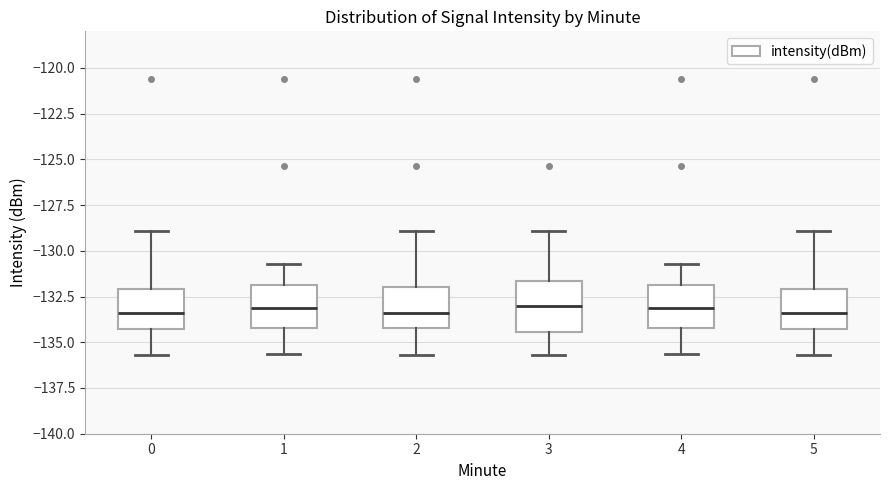

Where is the lower edge of the box at x = 4 on the y-axis? The values are not printed on the chart, so give them approximately, as read against the axis.

-134.0